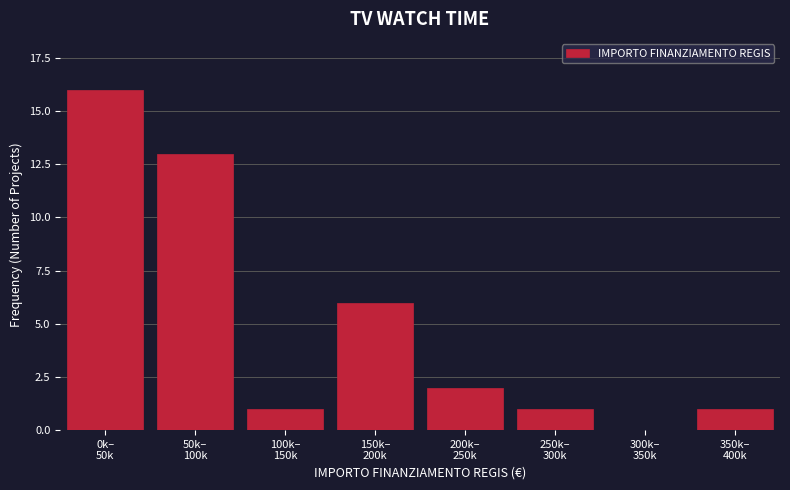

What is the sum of all values?

40